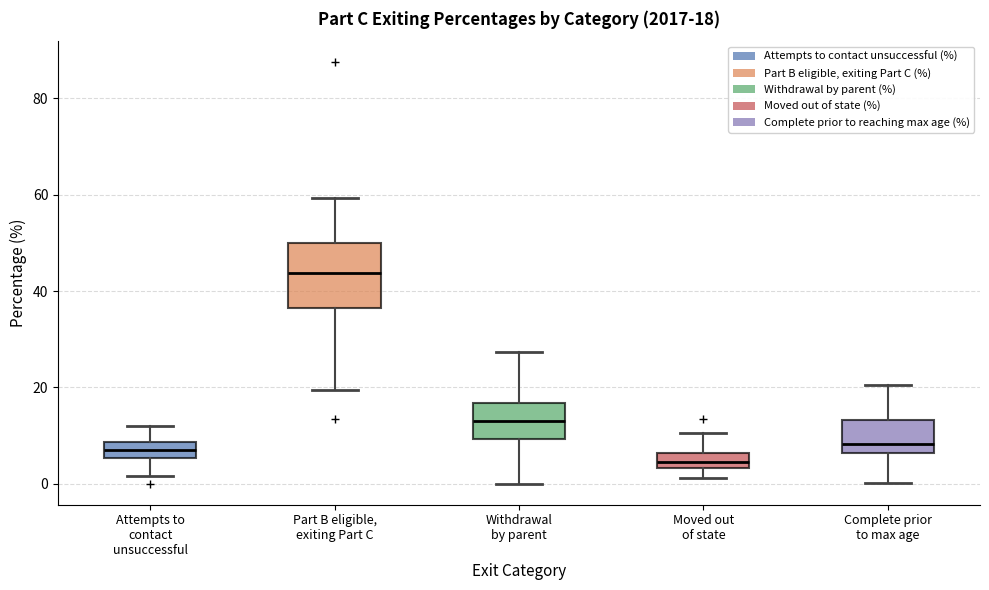

Comparing the boxes themselves (not the whiskers), which one is the tallest?

Part B eligible, exiting Part C